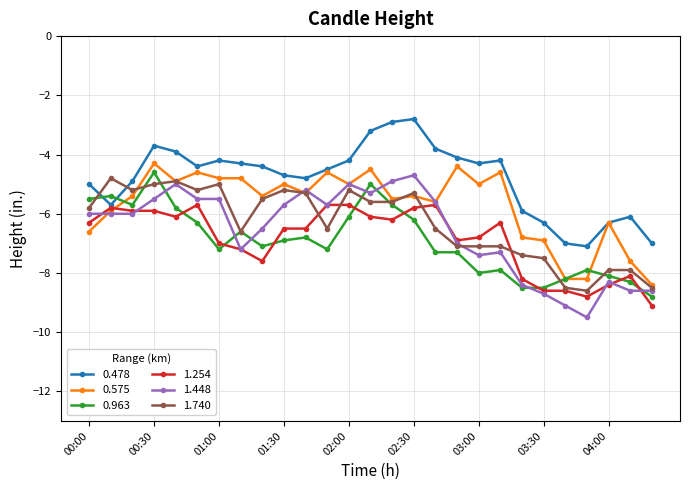

True or false: 1.448 and 0.478 cross at least once.

False